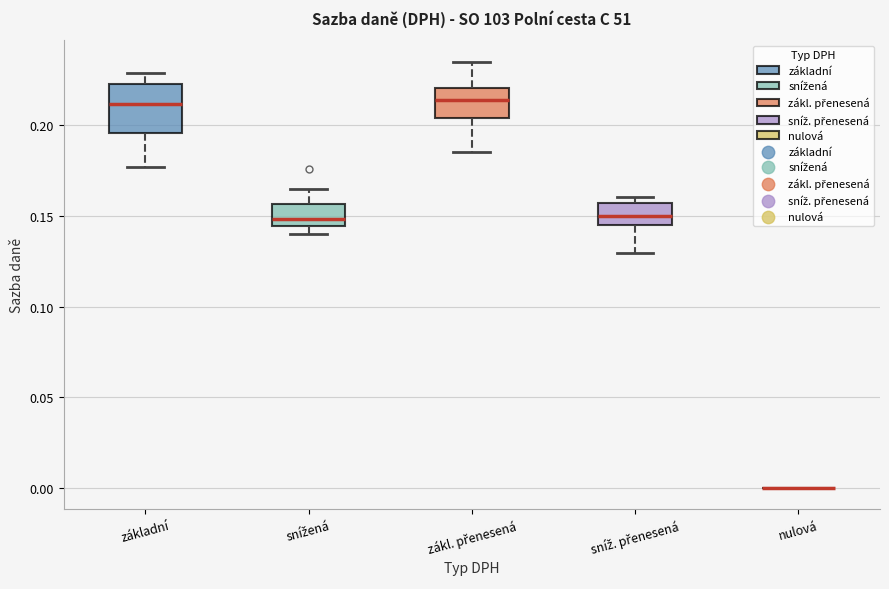

Where does the lower whisker of the box for sníž. přenesená end on the y-axis? The values are not printed on the chart, so give them approximately, as read against the axis.

0.130